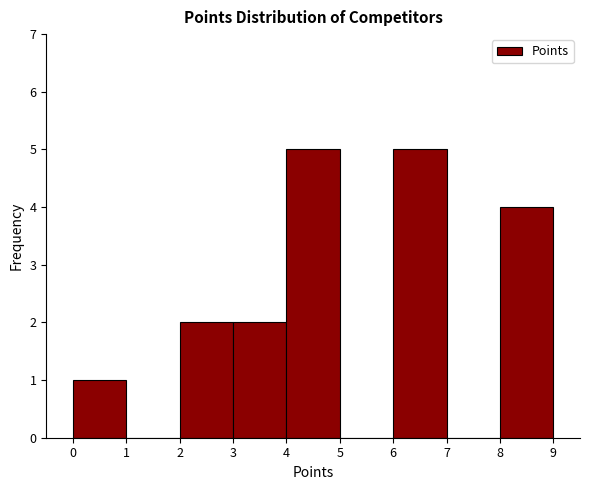

How tall is the bar that spans 4 to 5 on the x-axis? The values are not printed on the chart, so give them approximately, as read against the axis.

5